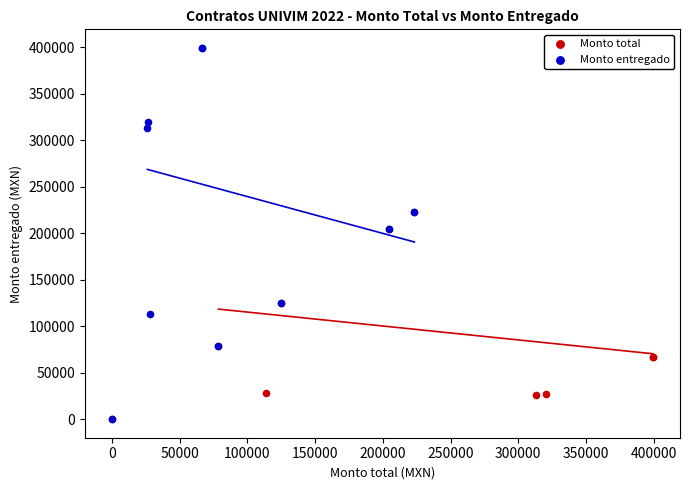

Which series contains the highest Y value?

Monto entregado